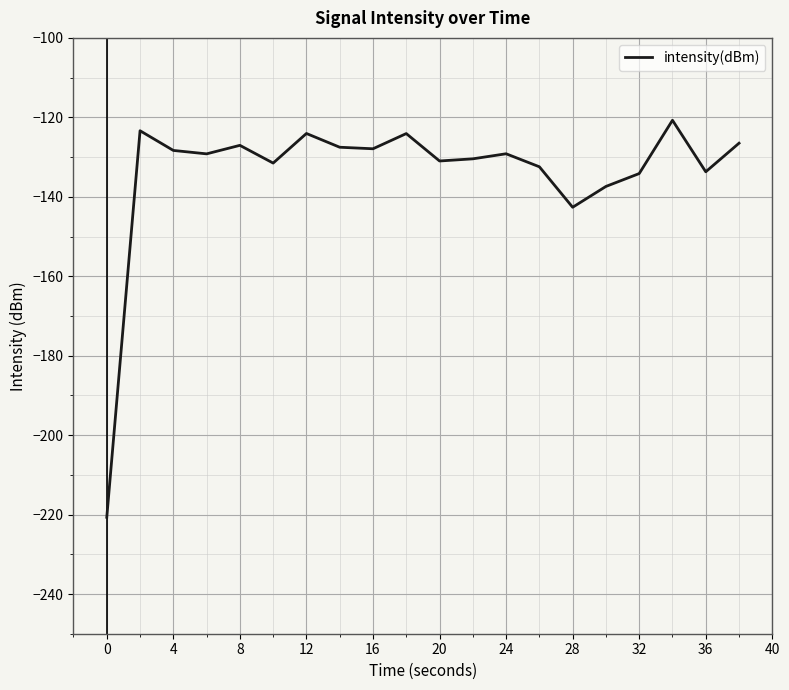

What is the difference between the maximum and minimum values?

100.0